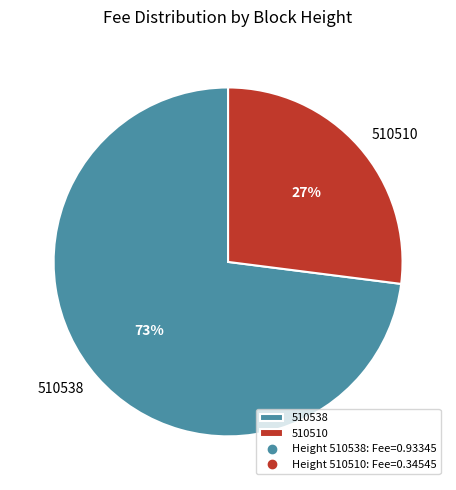

Which has a higher value, 510510 or 510538?

510538